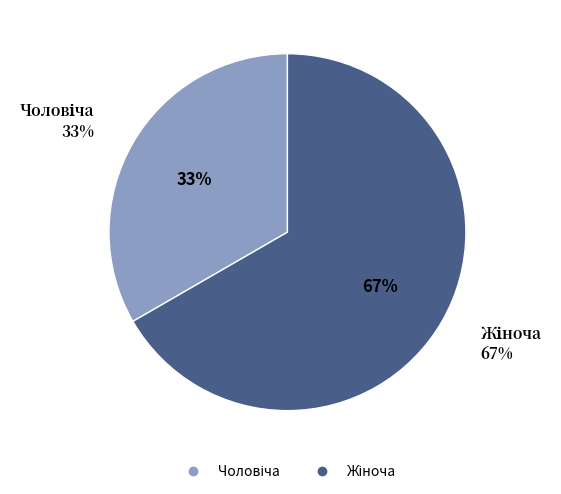

The Жіноча slice represents 67% of the pie. True or false?

True